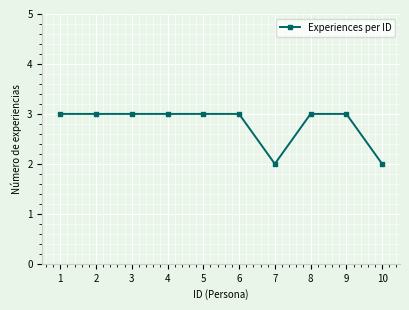

What is the greatest value displayed?

3